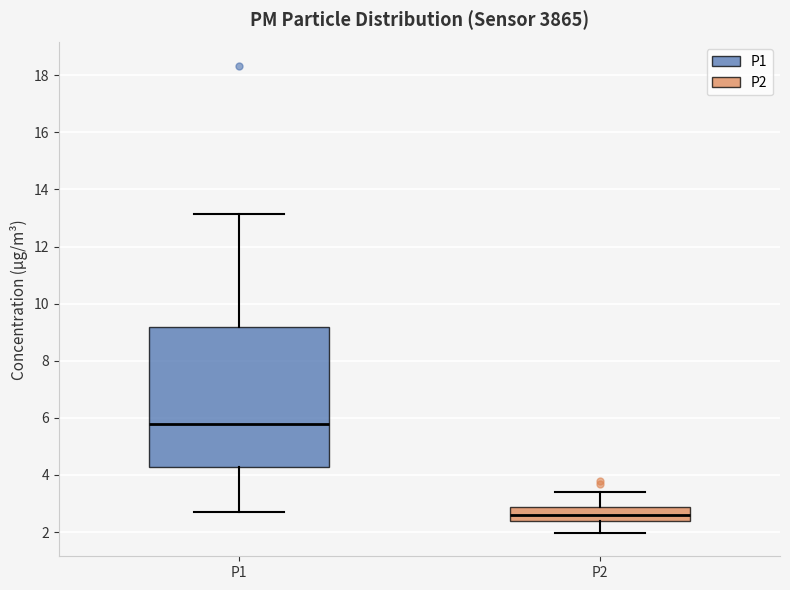

Where is the upper edge of the box for P1 on the y-axis? The values are not printed on the chart, so give them approximately, as read against the axis.

9.2